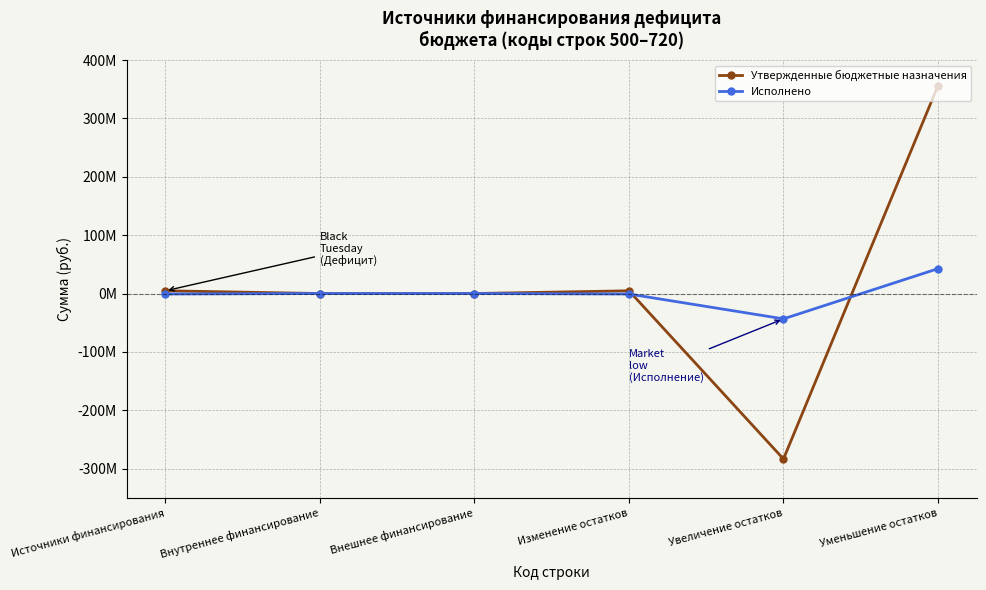

What is the difference between the maximum and second lowest values in the Исполнено series?

43397878.4